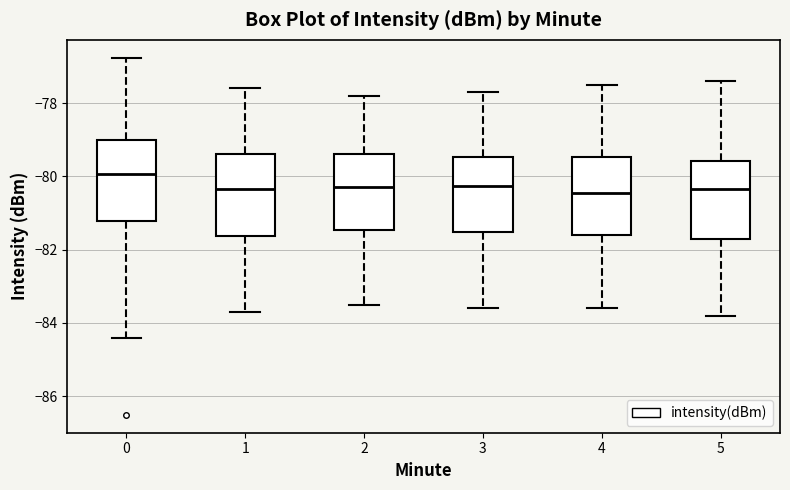

Where does the median line of the box at x = 2 sit on the y-axis? The values are not printed on the chart, so give them approximately, as read against the axis.

-80.2